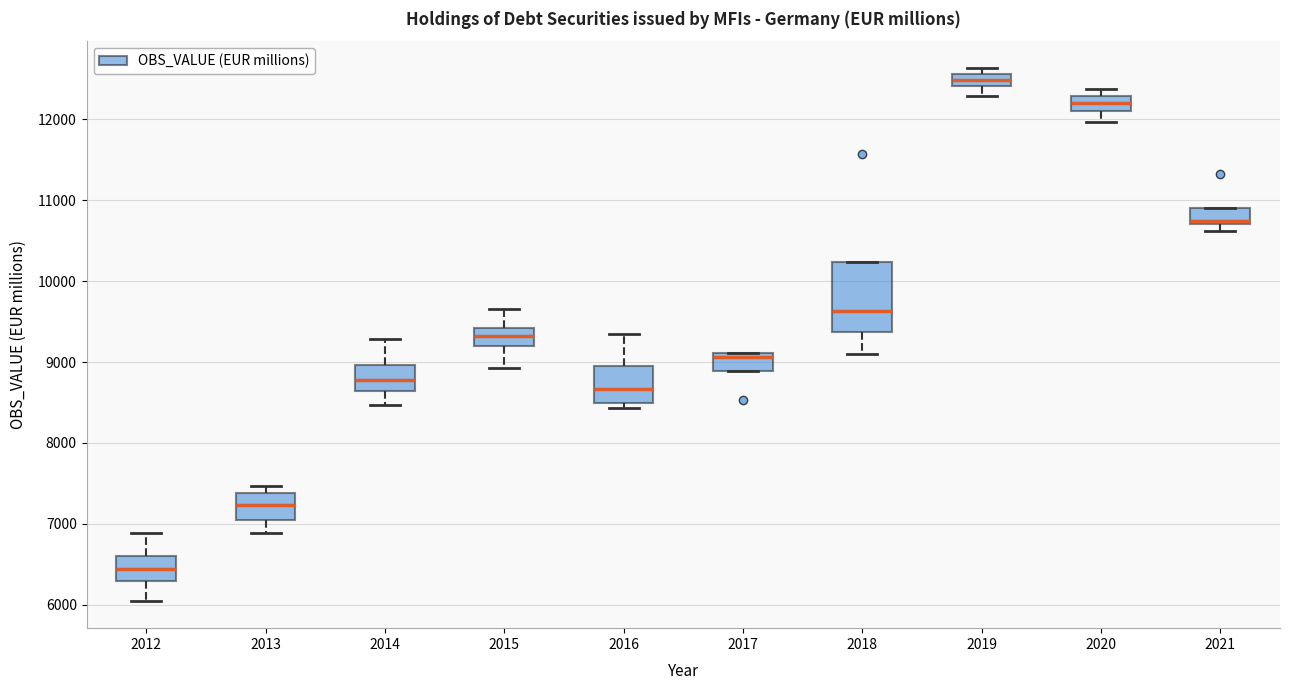

Comparing the boxes themselves (not the whiskers), which one is the tallest?

2018